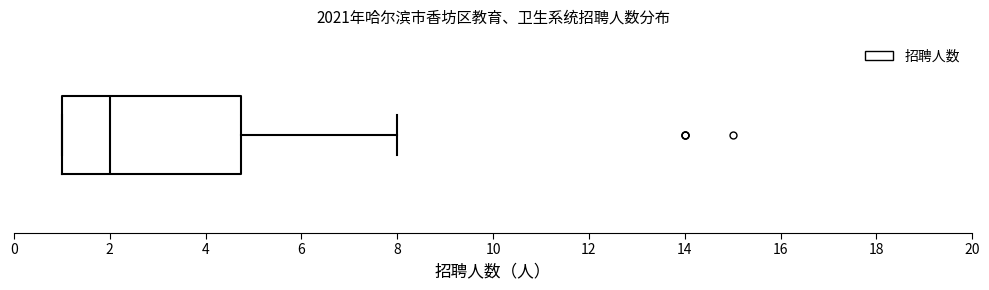

Read this box plot against the x-axis: the position of the median line, the range covered by the box, and the ends of both whiskers. The values are not printed on the chart, so give them approximately, as read against the axis.

median 2.0, box 1.0 to 4.8, whiskers 1.0 to 8.0